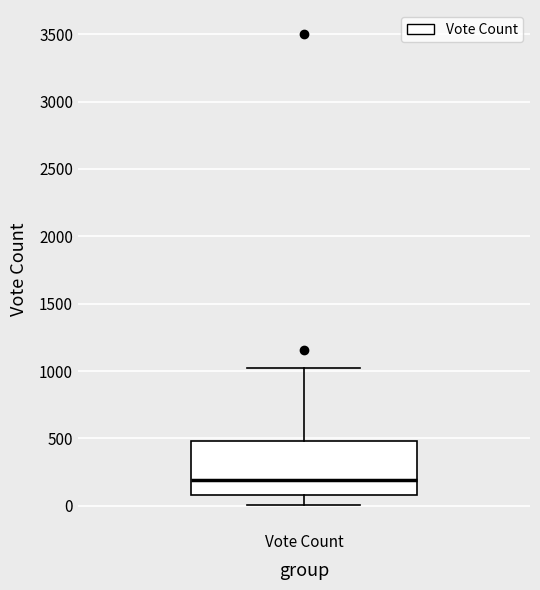

Transcribe this box plot: give where the median line is, the range the box spans, and where the two whiskers end, as read against the y-axis. The values are not printed on the chart, so give them approximately, as read against the axis.

median 200, box 100 to 500, whiskers 0 to 1000